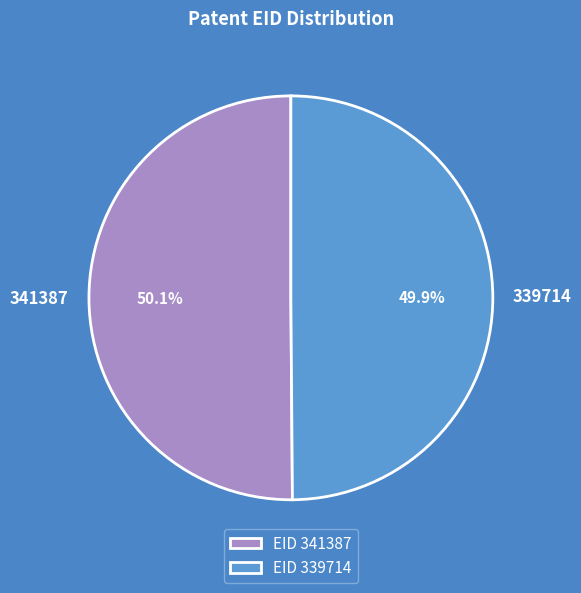

What is the total percentage of 339714 and 341387?

100.0%